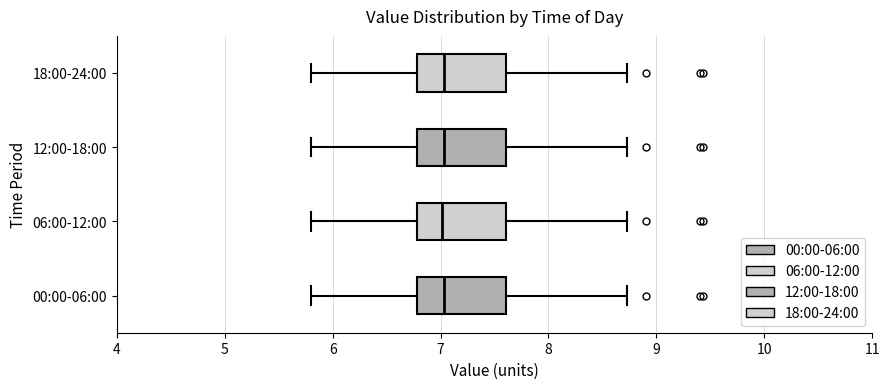

Reading bottom to top, read every box against the x-axis: the position of its median line, the range the box covers, and the ends of its whiskers. The values are not printed on the chart, so give them approximately, as read against the axis.

00:00-06:00: median 7.0, box 6.8 to 7.6, whiskers 5.8 to 8.7
06:00-12:00: median 7.0, box 6.8 to 7.6, whiskers 5.8 to 8.7
12:00-18:00: median 7.0, box 6.8 to 7.6, whiskers 5.8 to 8.7
18:00-24:00: median 7.0, box 6.8 to 7.6, whiskers 5.8 to 8.7